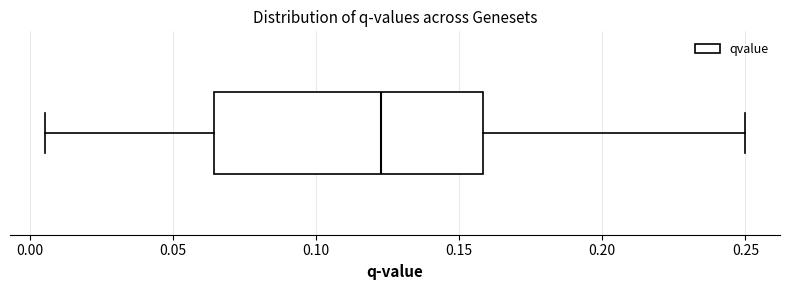

Read this box plot against the x-axis: the position of the median line, the range covered by the box, and the ends of both whiskers. The values are not printed on the chart, so give them approximately, as read against the axis.

median 0.125, box 0.065 to 0.160, whiskers 0.005 to 0.250